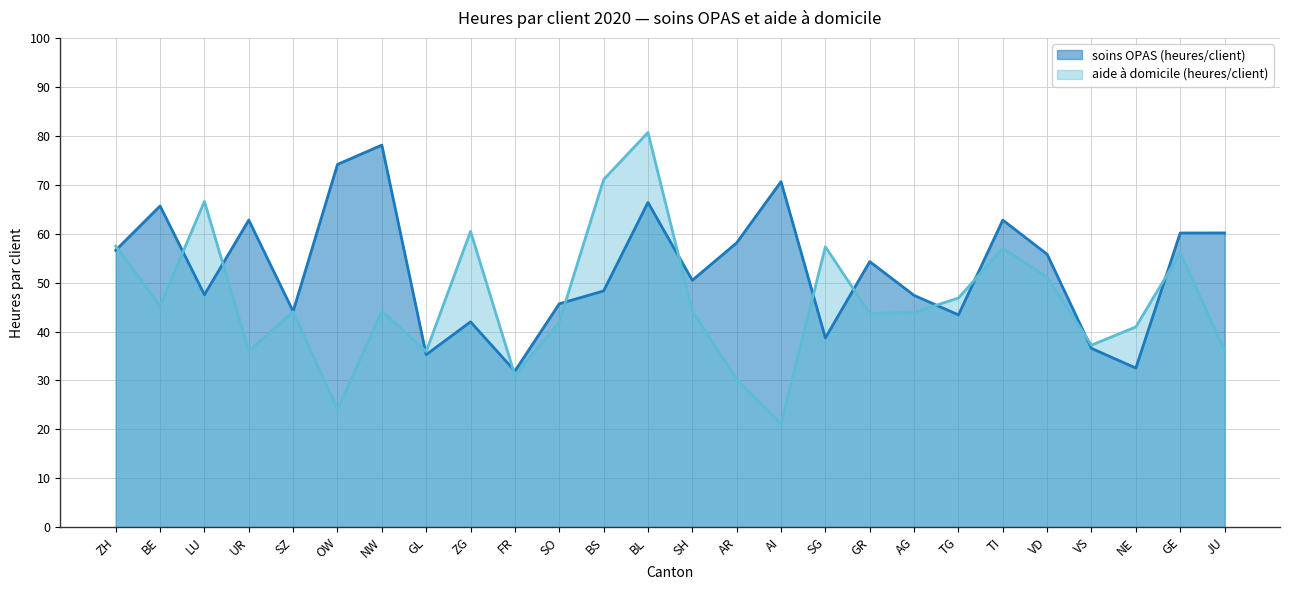

How many intersections are there between aide à domicile (heures/client) and soins OPAS (heures/client)?

13